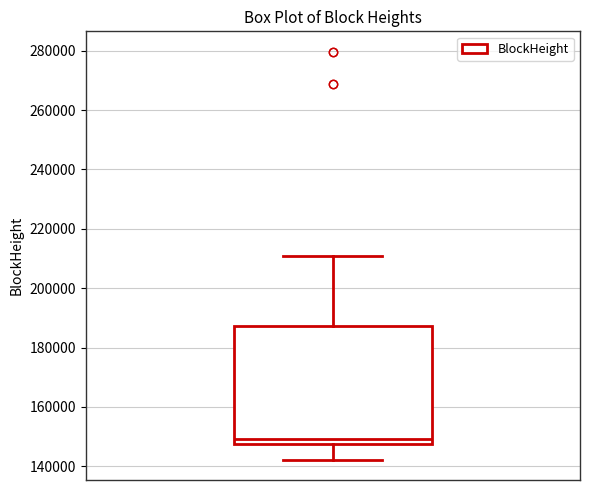

Read this box plot against the y-axis: the position of the median line, the range covered by the box, and the ends of both whiskers. The values are not printed on the chart, so give them approximately, as read against the axis.

median 150000, box 148000 to 188000, whiskers 142000 to 210000